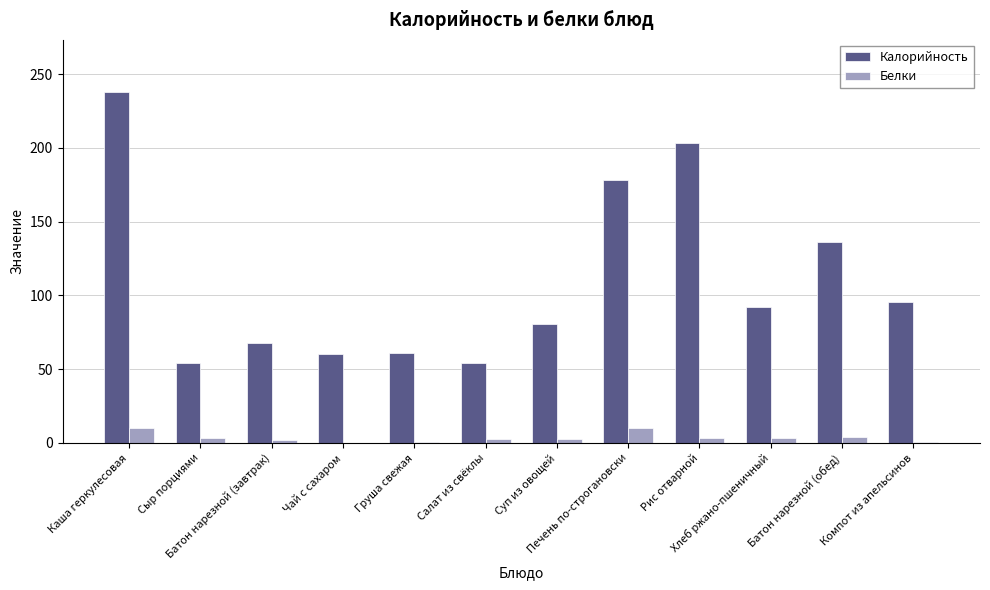

What is the sum of all Калорийность values?

1320.5